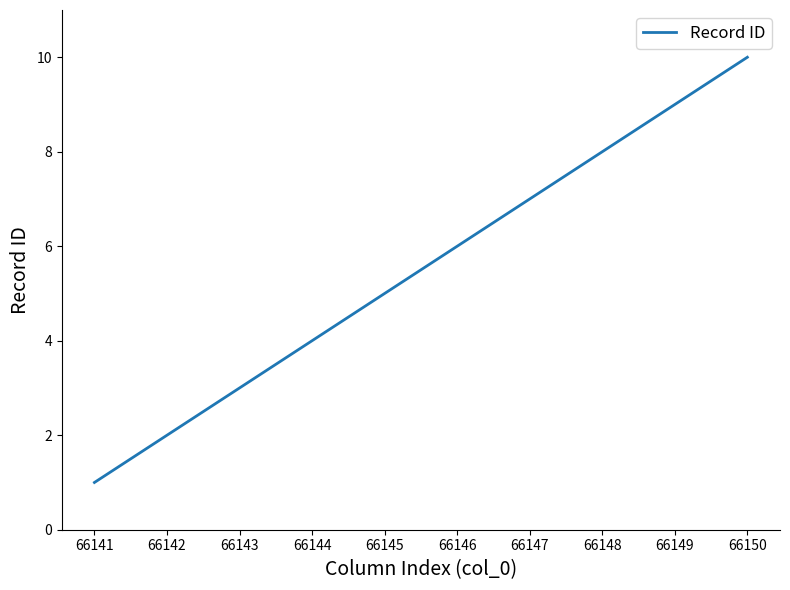

How many lines are shown in the chart?

1